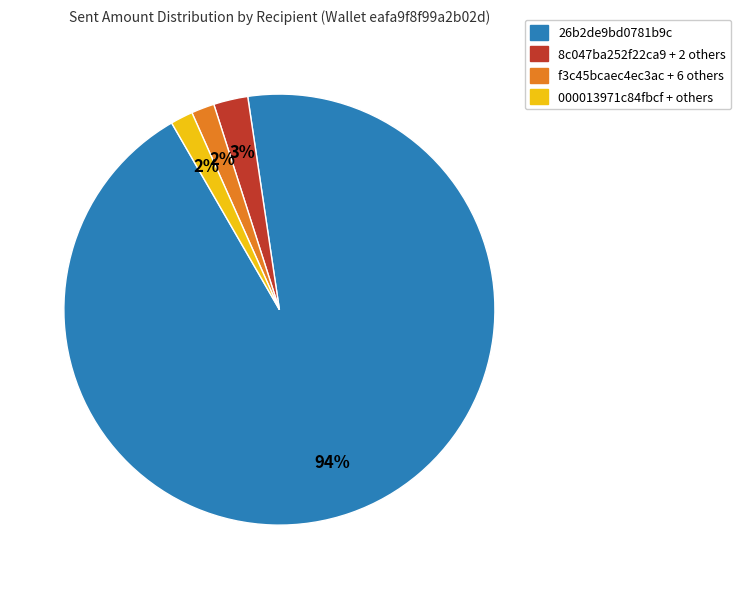

Is there any slice that represents more than half of the pie?

Yes